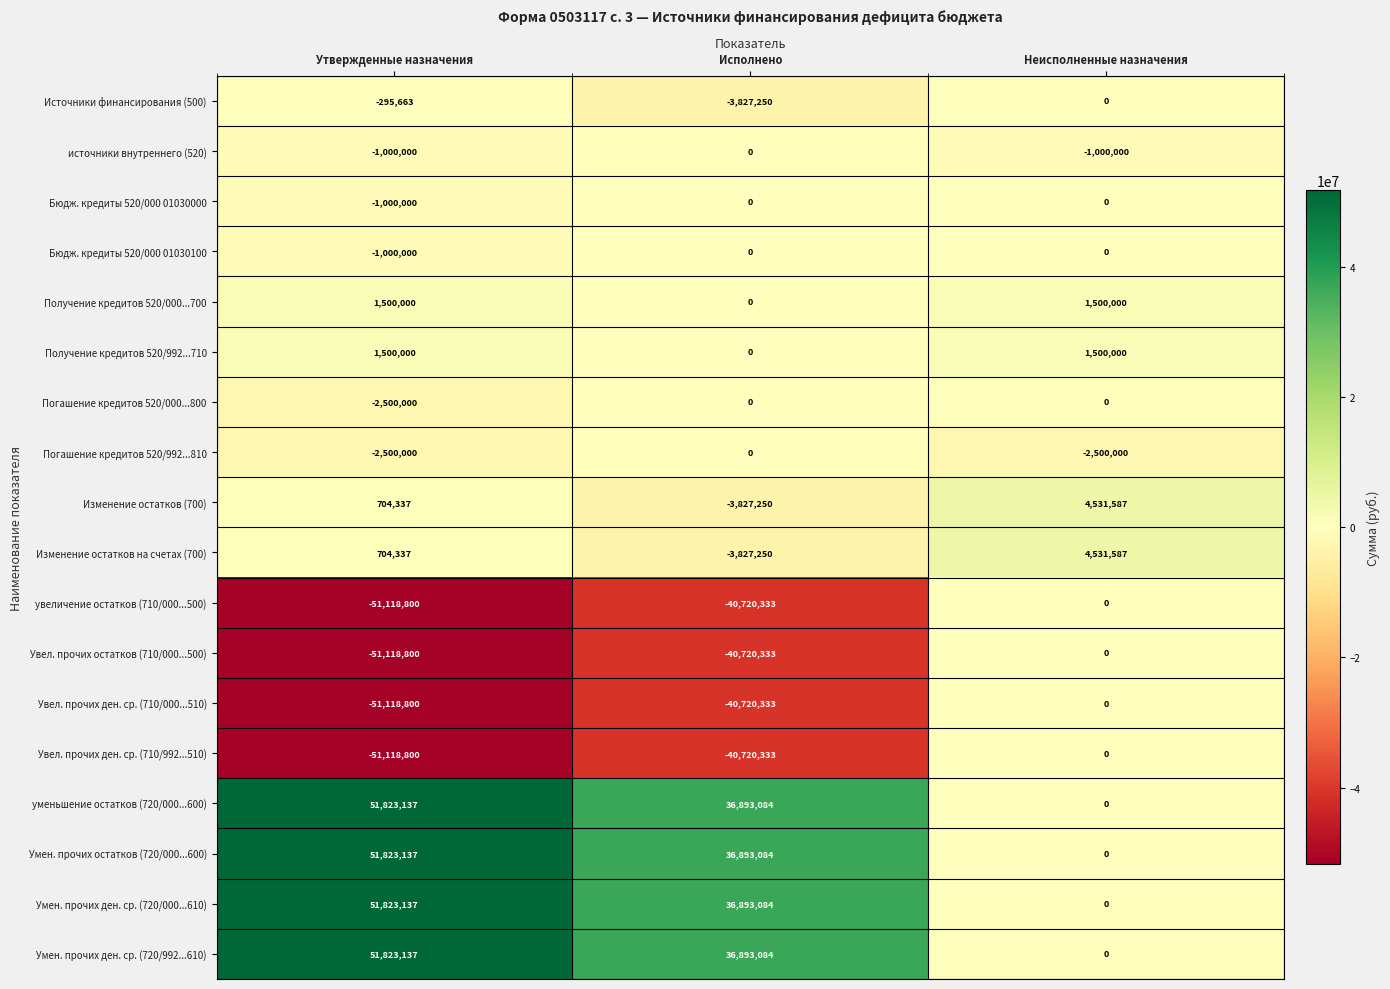

What is the average value of the Умен. прочих остатков (720/000...600) series?

29572074